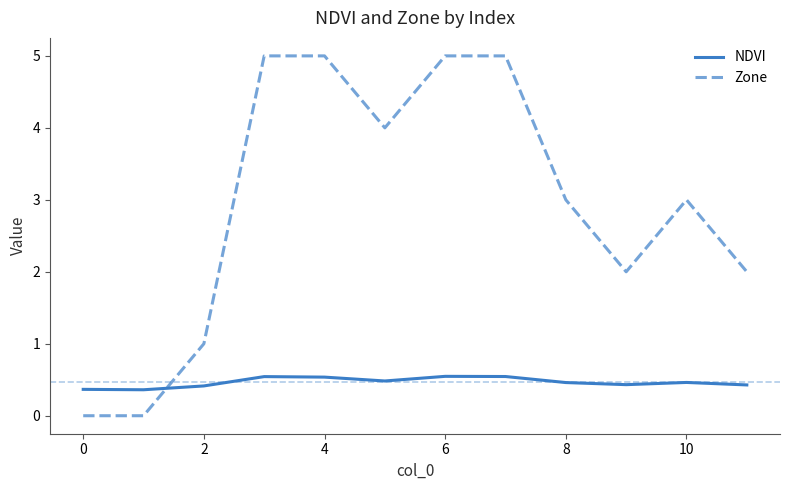

What is the highest value of the Zone series?

5.0